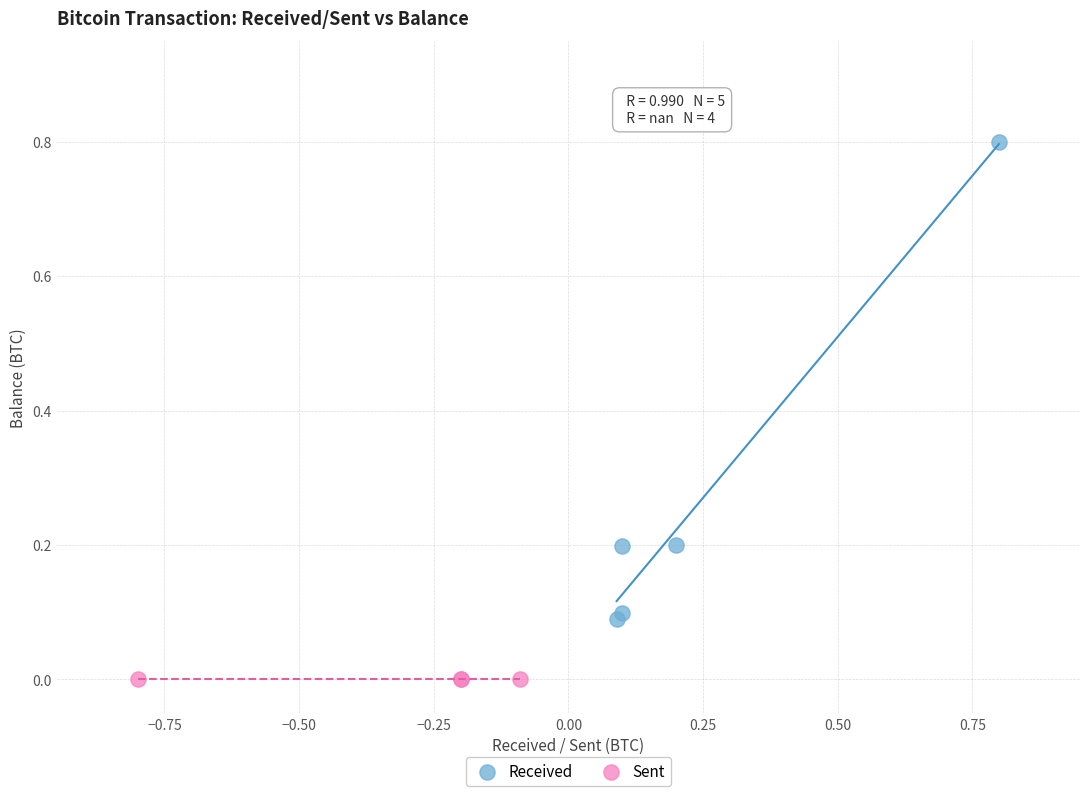

What are all the series names shown in the legend?

Received, Sent